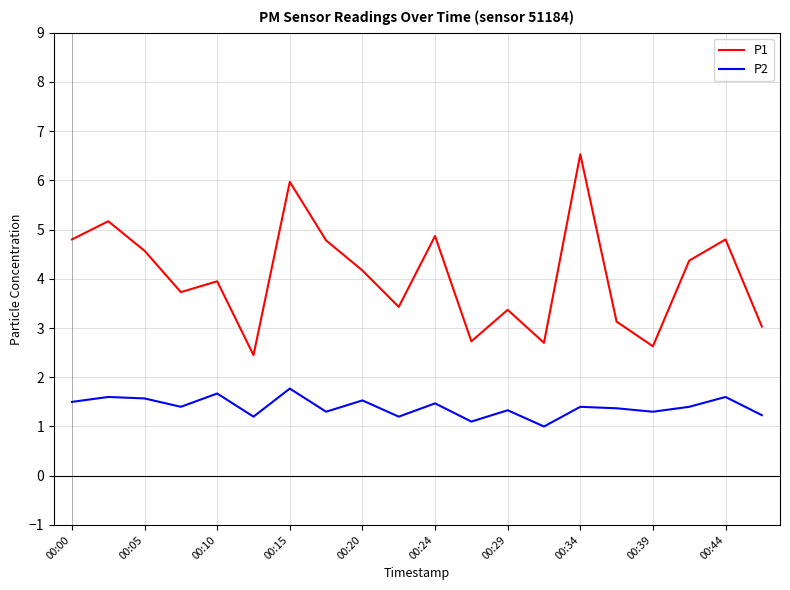

What is the difference between the maximum and minimum values in the P1 series?

4.1